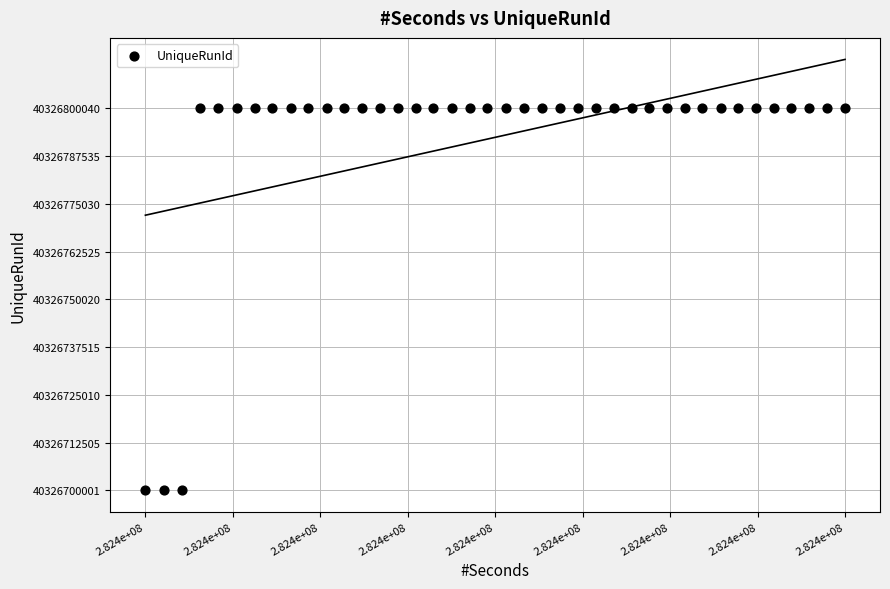

What is the range of X values (max minus min)?

49980